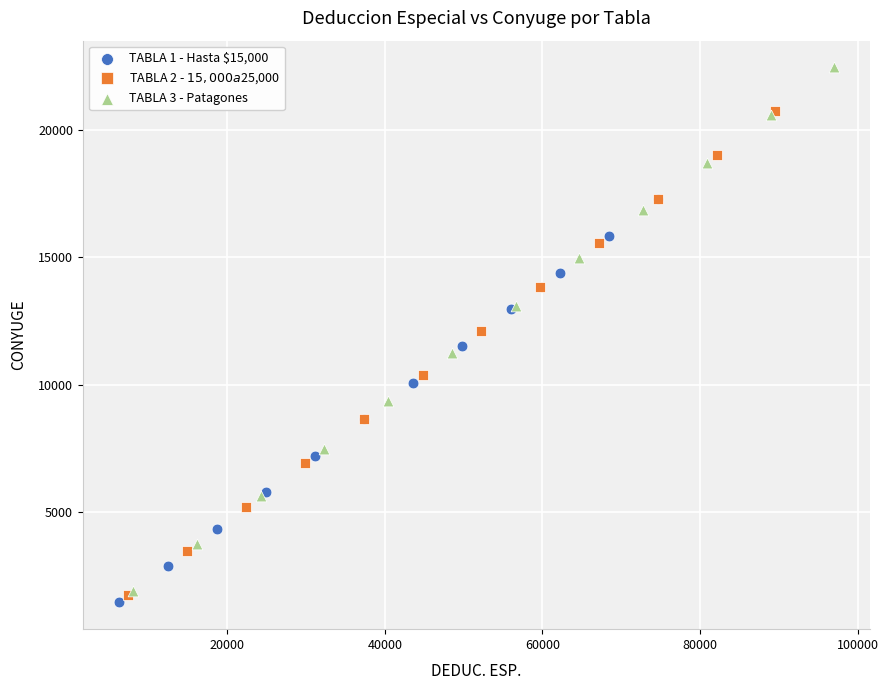

Which series has the largest Y range (max minus min)?

TABLA 3 - Patagones